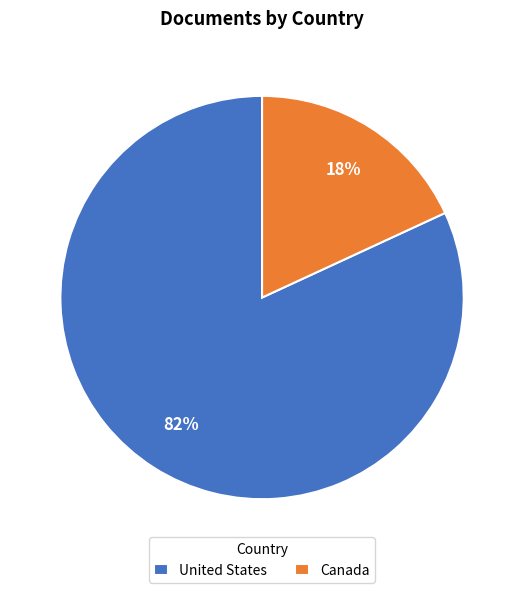

To the nearest percent, what is the difference between the Canada and United States slice percentages?

64%